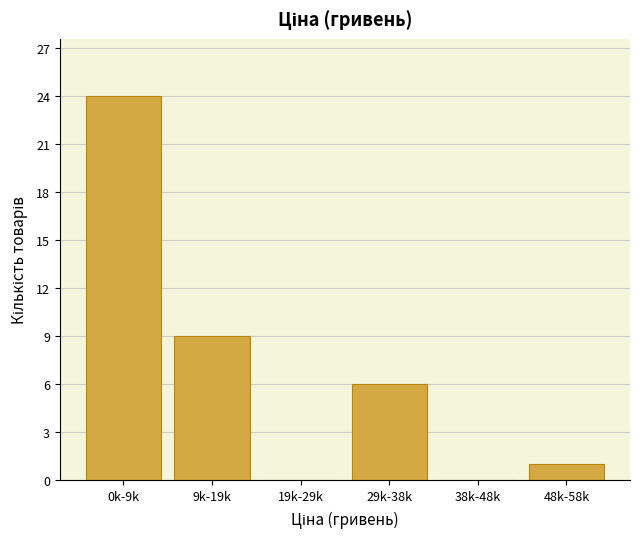

Reading right to left, what are all the values shown in this chart?

48k-58k=1	38k-48k=0	29k-38k=6	19k-29k=0	9k-19k=9	0k-9k=24